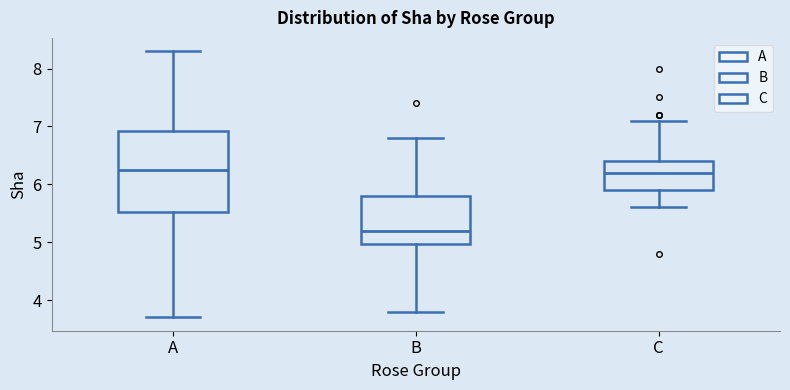

Reading left to right, transcribe this box plot: for each box, give where its median line is, the range the box spans, and where its two whiskers end, as read against the y-axis. The values are not printed on the chart, so give them approximately, as read against the axis.

A: median 6.3, box 5.5 to 6.9, whiskers 3.7 to 8.3
B: median 5.2, box 5.0 to 5.8, whiskers 3.8 to 6.8
C: median 6.2, box 5.9 to 6.4, whiskers 5.6 to 7.1